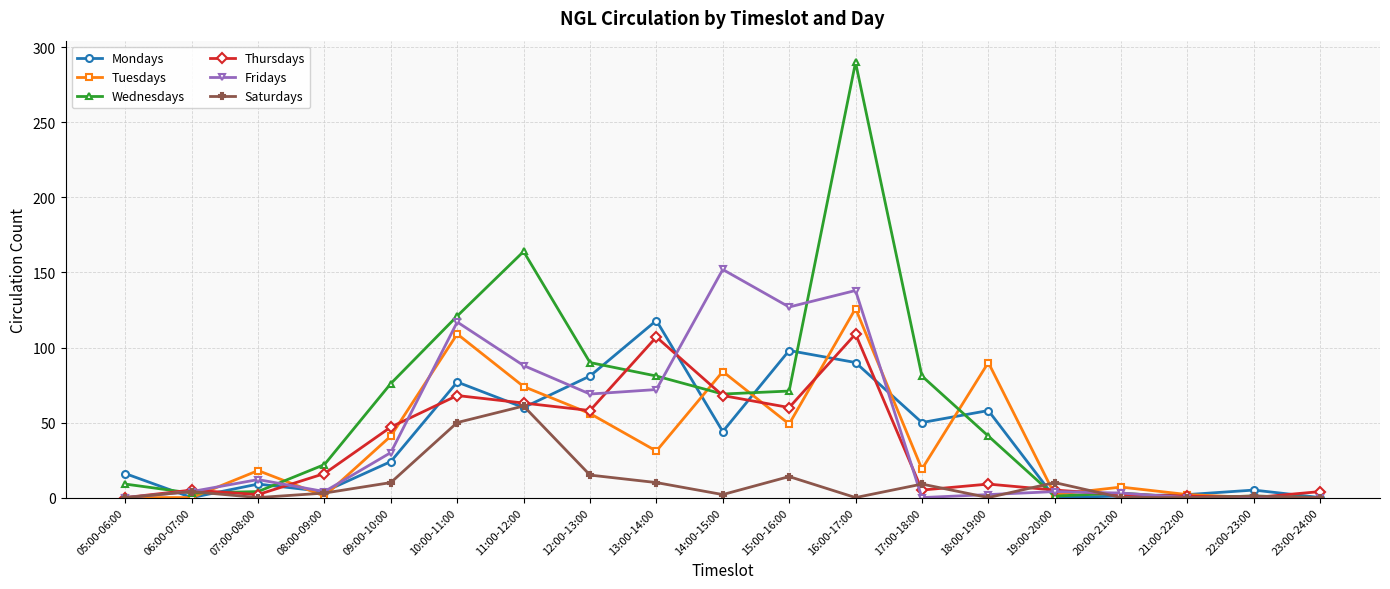

Is it true that Mondays equals 90 at 16:00-17:00?

True